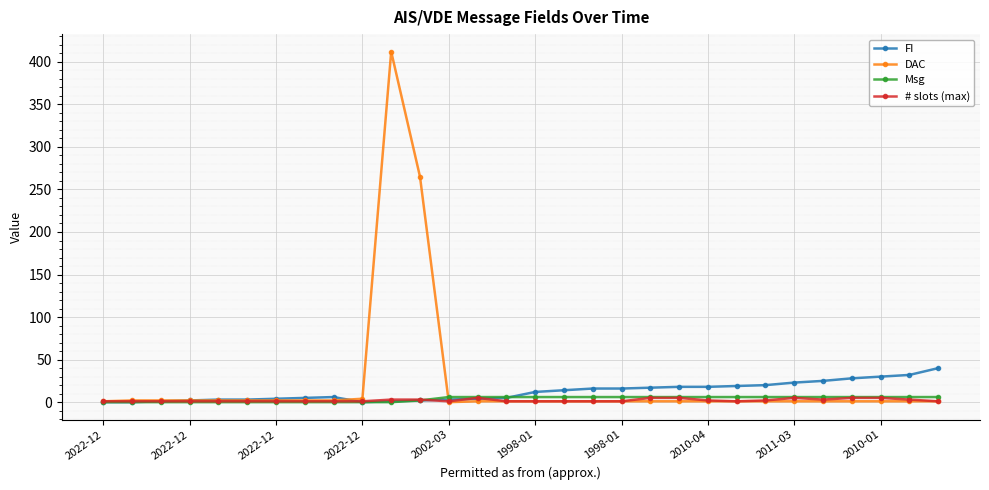

Which series has the largest range (max minus min)?

DAC